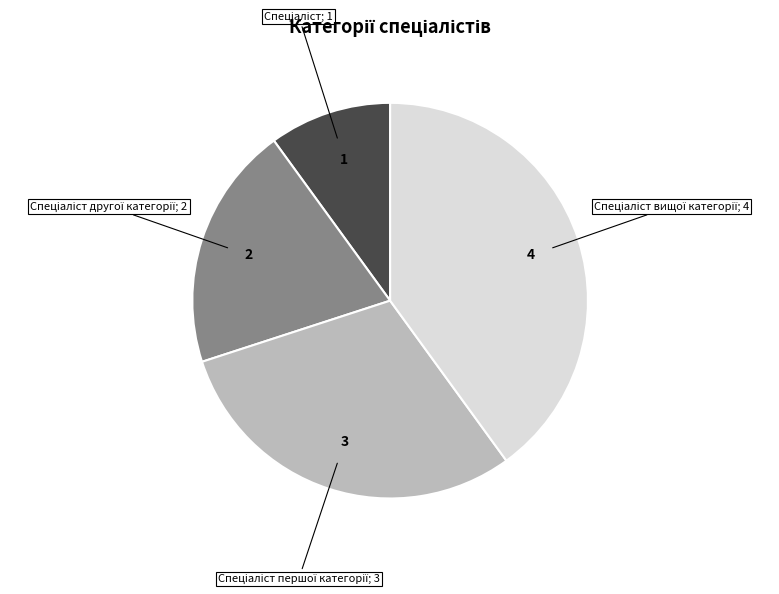

Is there any slice that represents more than half of the pie?

No